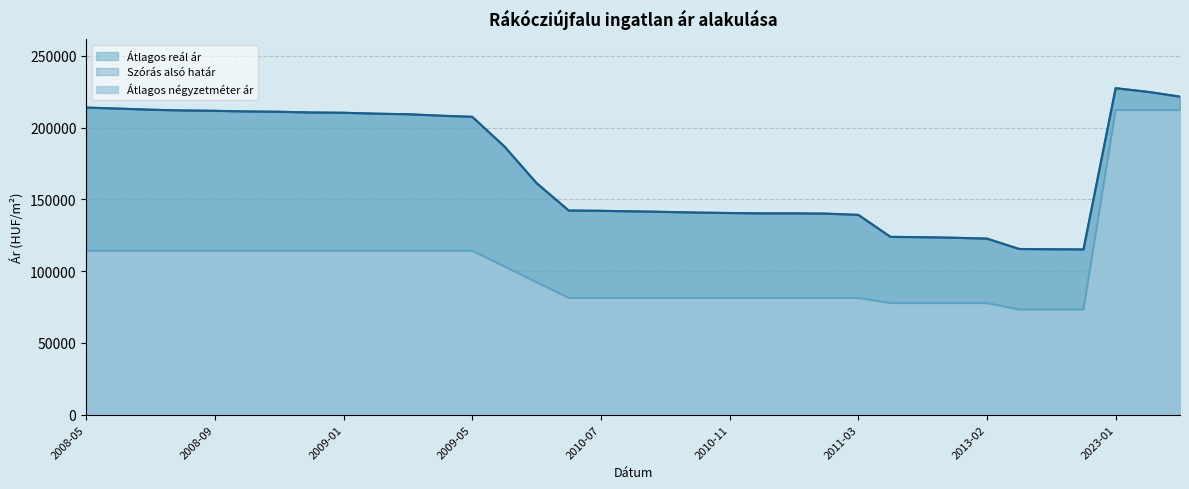

How many values in the Átlagos négyzetméter ár series are below 92358?

17